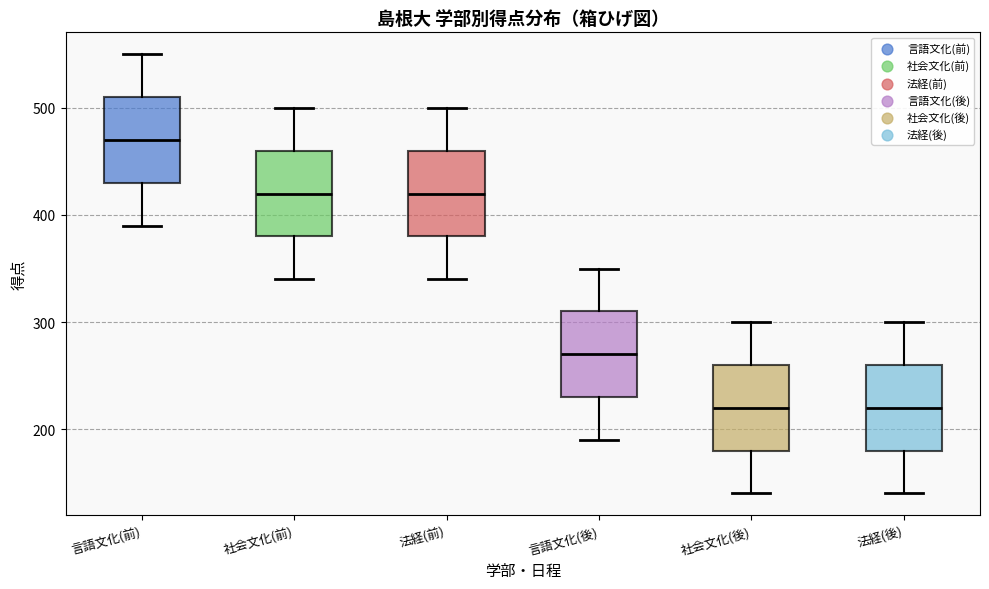

Where does the lower whisker of the box for 法経(前) end on the y-axis? The values are not printed on the chart, so give them approximately, as read against the axis.

340